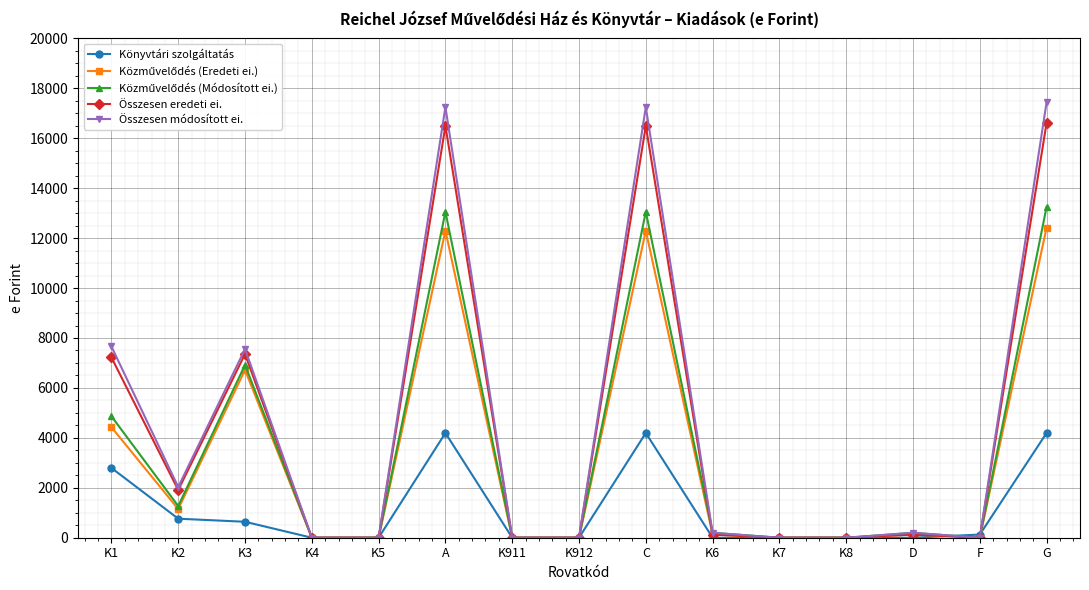

What is the label of the 6th point from the left?

A